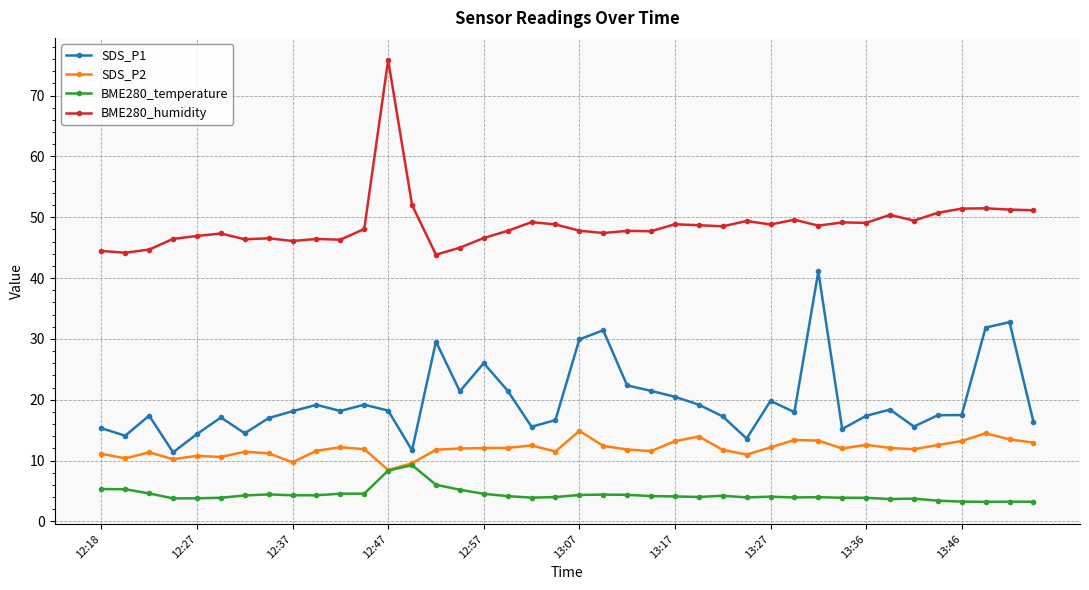

At how many categories does at least one series exceed 23?

40